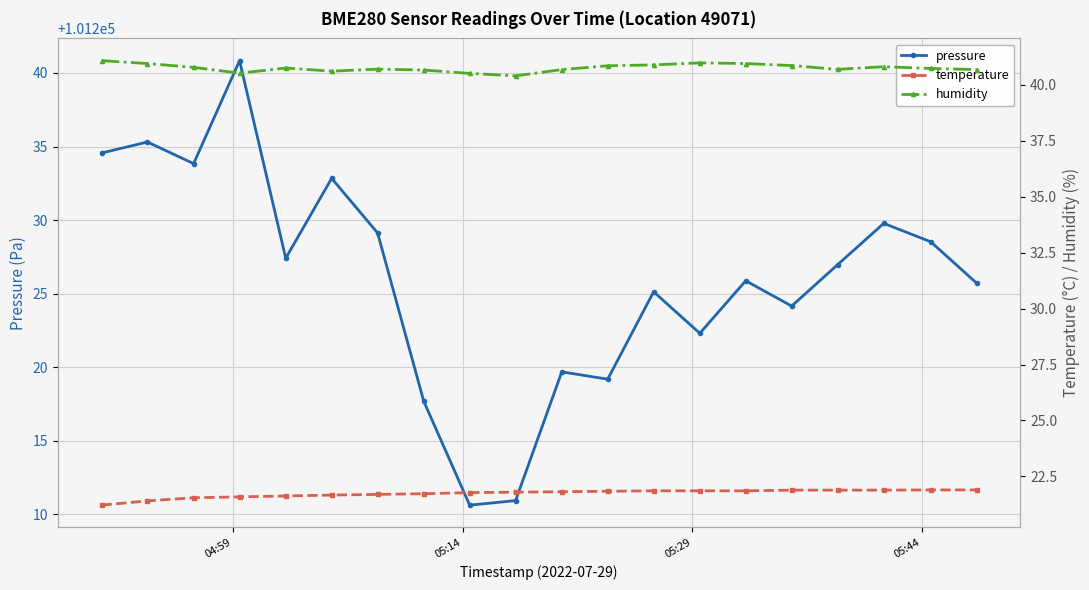

What is the difference between the maximum and minimum values in the temperature series?

0.7